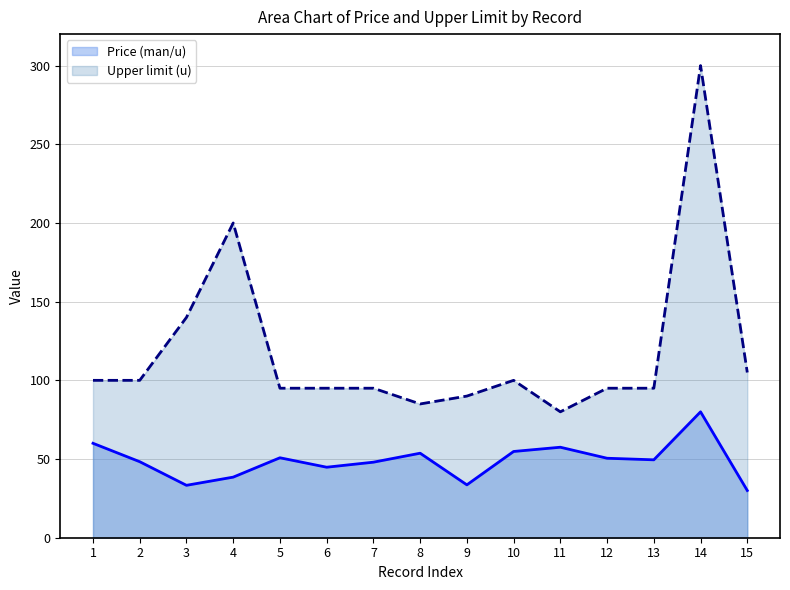

Reading right to left, what are all the values shown in this chart?

Price (man/u): 15=30.0	14=80.0	13=49.5	12=50.5	11=57.5	10=54.8	9=33.6	8=53.7	7=48.0	6=44.8	5=50.8	4=38.5	3=33.3	2=48.3	1=60.0
Upper limit (u): 15=105.0	14=300.0	13=95.0	12=95.0	11=80.0	10=100.0	9=90.0	8=85.0	7=95.0	6=95.0	5=95.0	4=200.0	3=140.0	2=100.0	1=100.0